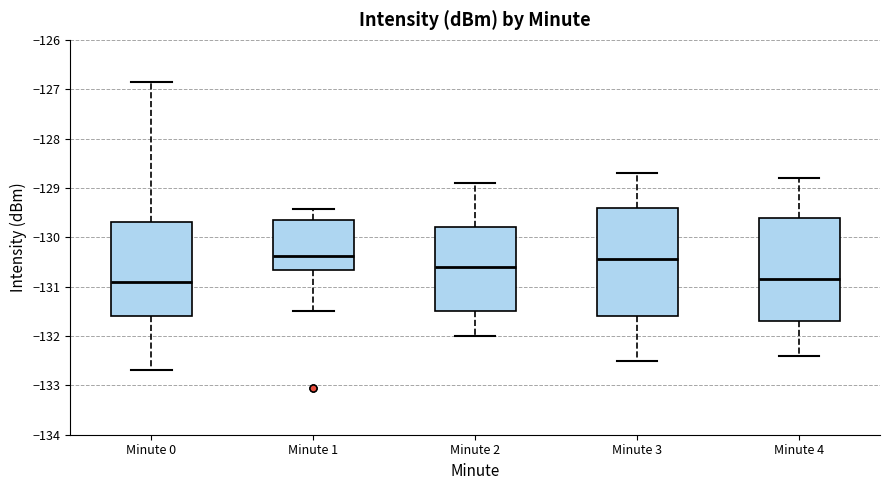

Reading left to right, read every box against the y-axis: the position of its median line, the range the box covers, and the ends of its whiskers. The values are not printed on the chart, so give them approximately, as read against the axis.

Minute 0: median -130.9, box -131.6 to -129.7, whiskers -132.7 to -126.9
Minute 1: median -130.4, box -130.7 to -129.6, whiskers -131.5 to -129.4
Minute 2: median -130.6, box -131.5 to -129.8, whiskers -132.0 to -128.9
Minute 3: median -130.4, box -131.6 to -129.4, whiskers -132.5 to -128.7
Minute 4: median -130.8, box -131.7 to -129.6, whiskers -132.4 to -128.8